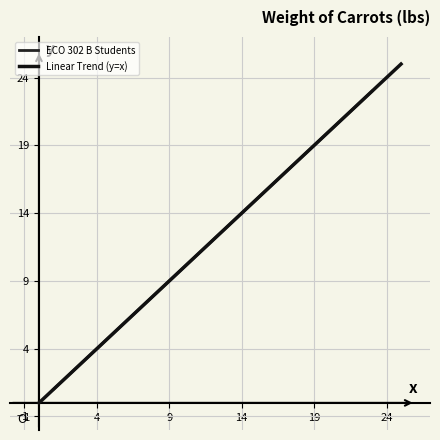

What is the ratio of the value at 23 to the value at 14?

1.6